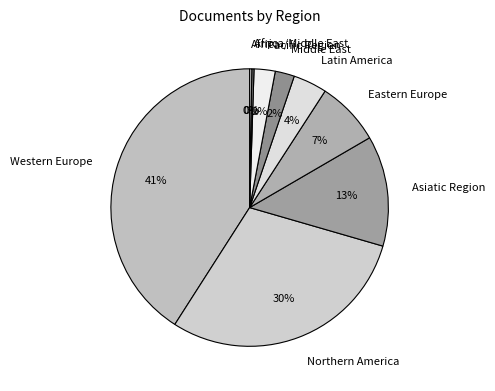

Is there a majority slice in this chart?

No